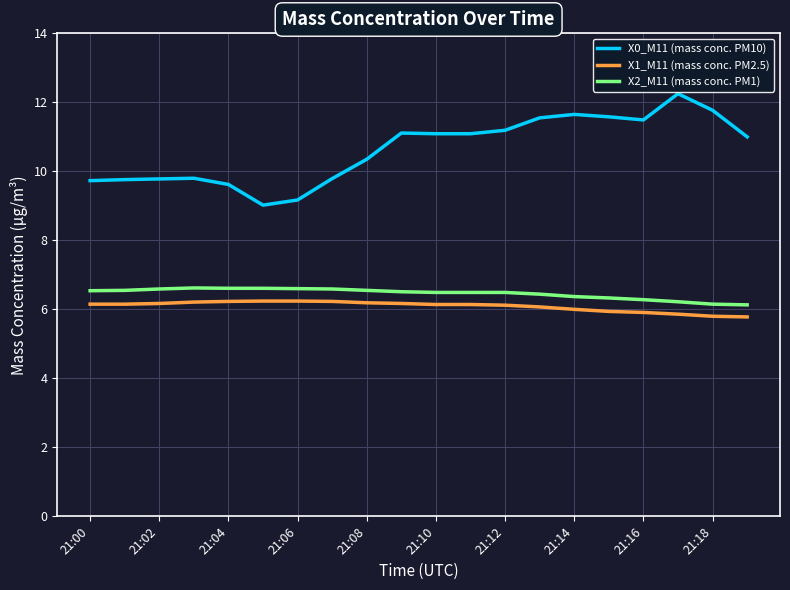

Which series has the largest total across all categories?

X0_M11 (mass conc. PM10)